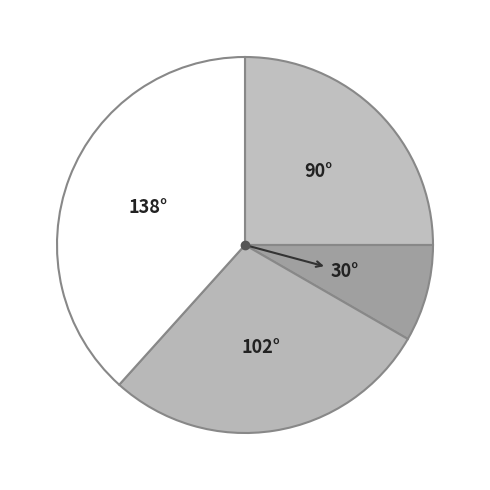

Do 90° and 102° together represent more than half of the pie?

Yes